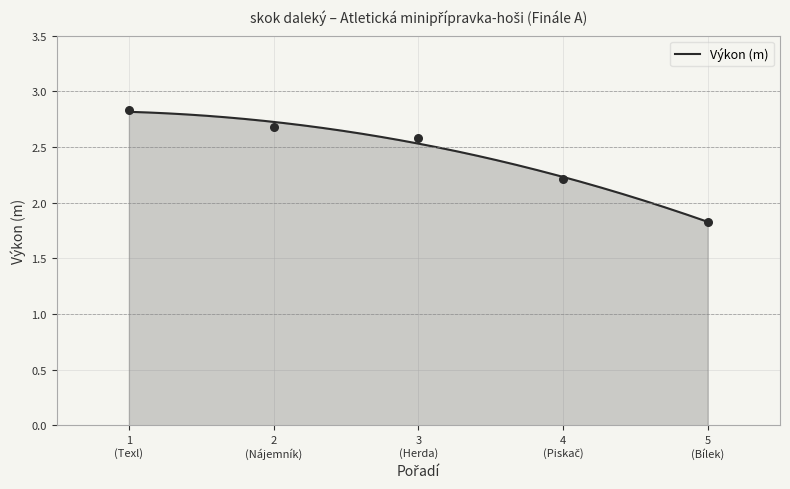

Which has a higher value, 4 (Piskač) or 1 (Texl)?

1 (Texl)